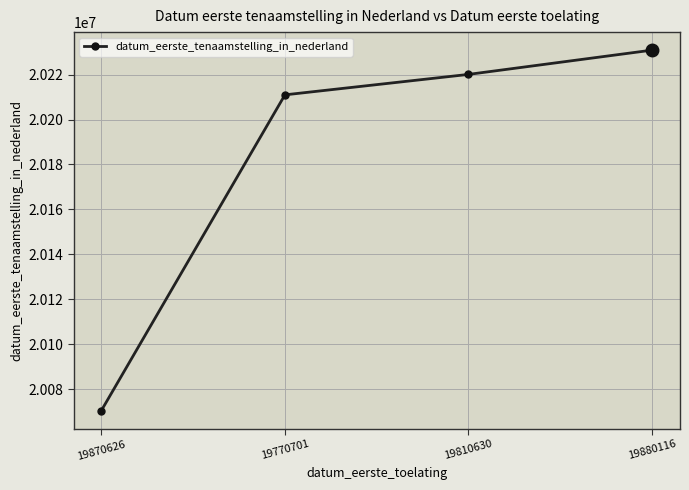

How many categories are shown in the chart?

4